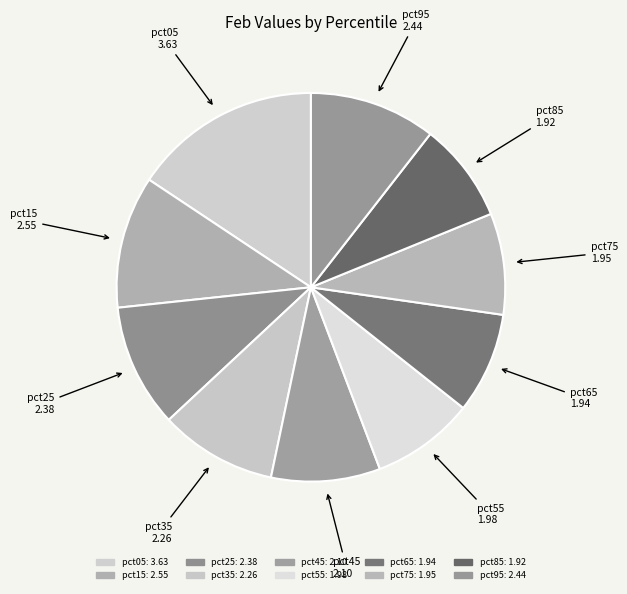

How many slices are in this pie chart?

10